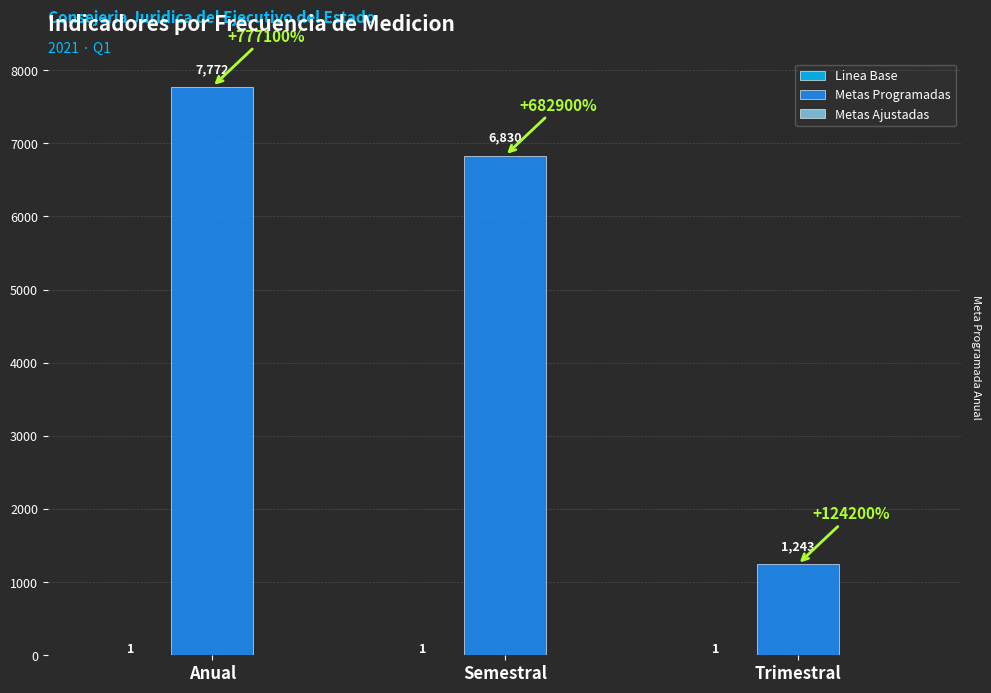

Where is Metas Programadas nearest to the value 4507?

Semestral